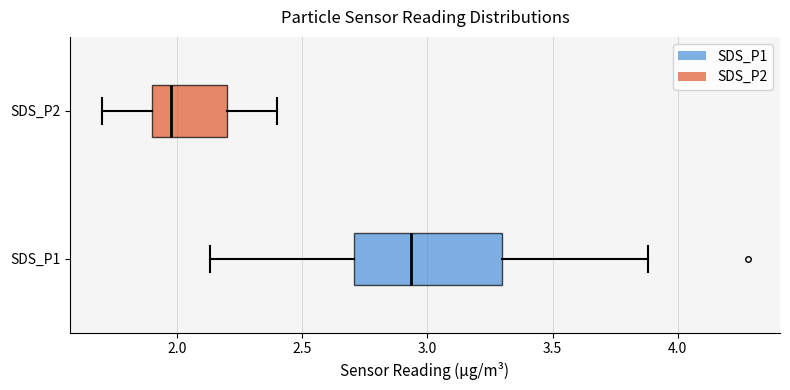

Reading bottom to top, transcribe this box plot: for each box, give where its median line is, the range the box spans, and where its two whiskers end, as read against the x-axis. The values are not printed on the chart, so give them approximately, as read against the axis.

SDS_P1: median 2.95, box 2.70 to 3.30, whiskers 2.15 to 3.90
SDS_P2: median 2.00, box 1.90 to 2.20, whiskers 1.70 to 2.40